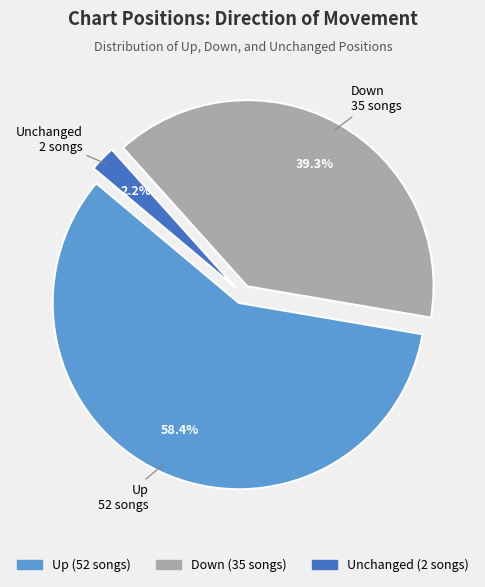

Does any single category account for the majority?

Yes